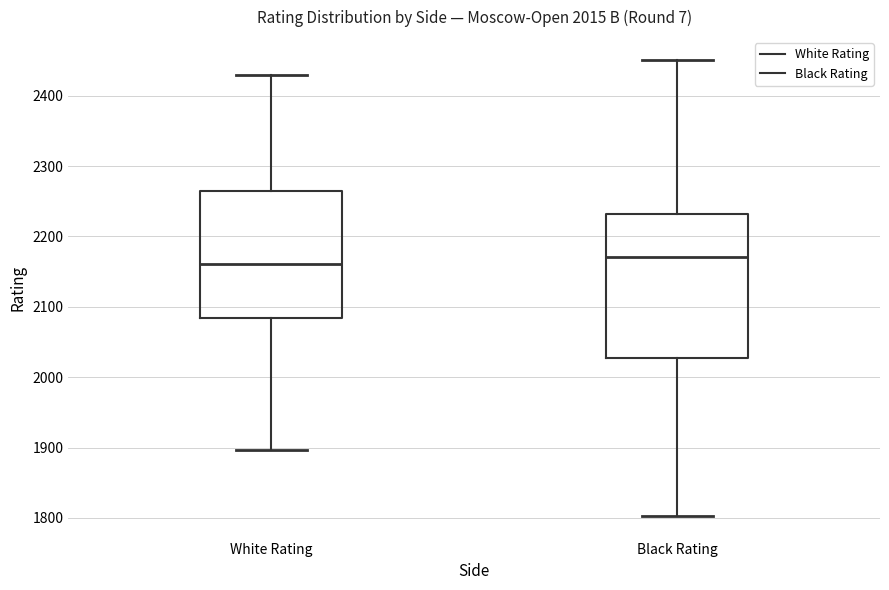

Which box has the highest median line?

Black Rating